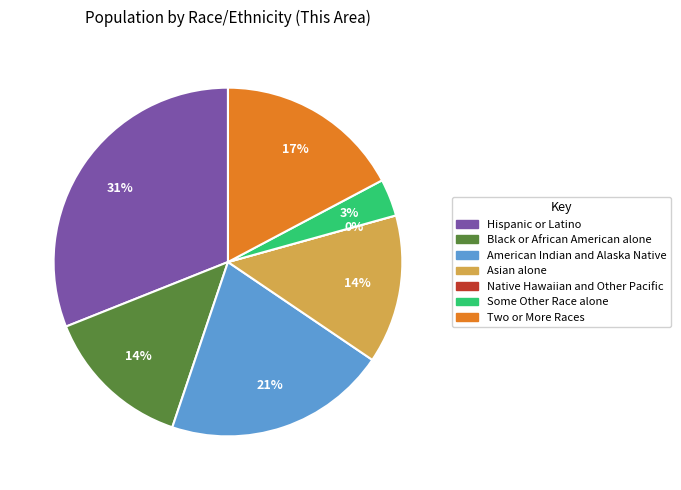

Is there any slice that represents more than half of the pie?

No